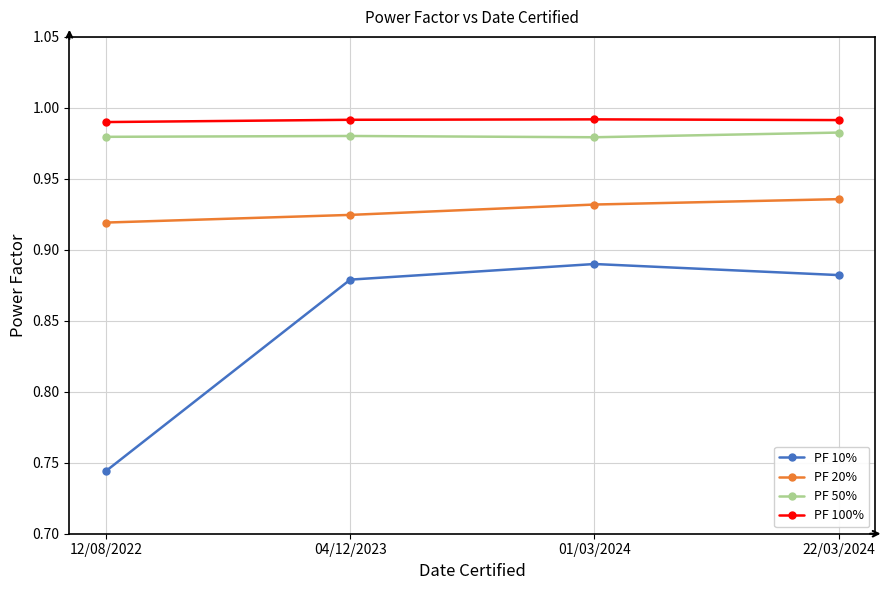

True or false: PF 50% and PF 100% intersect in this chart.

False